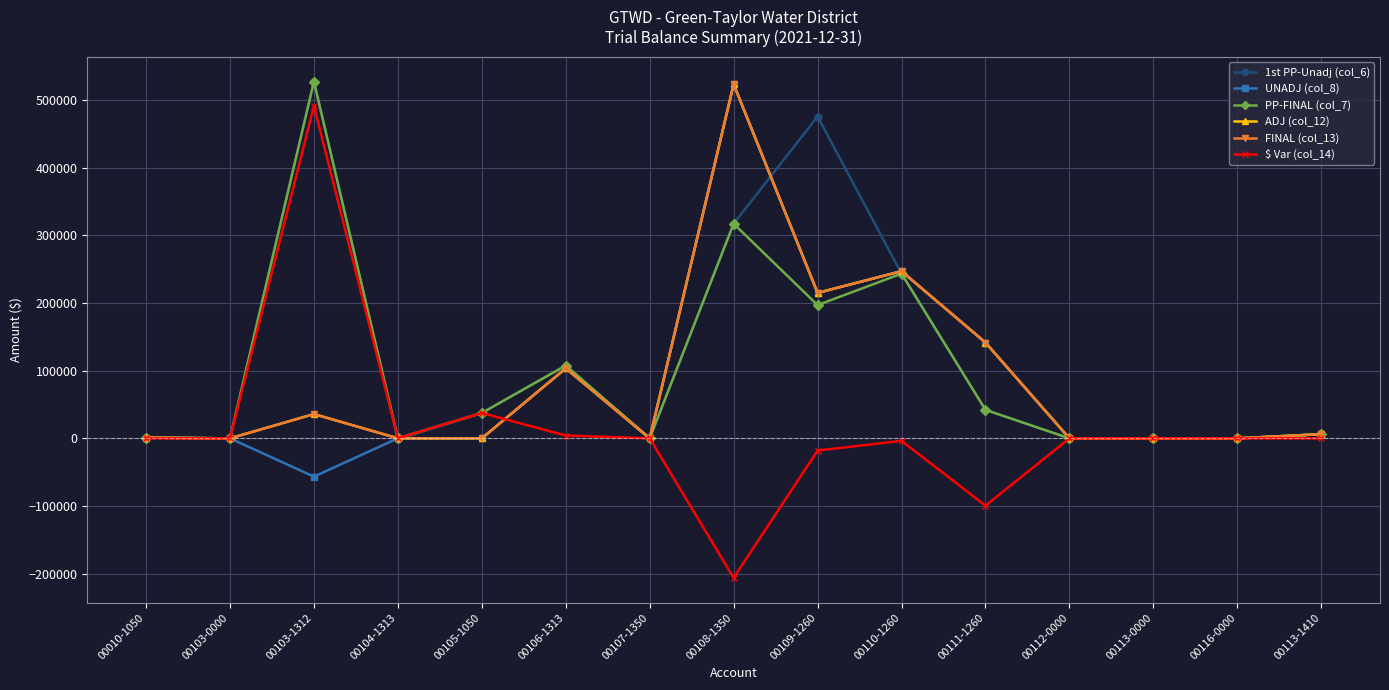

What is the maximum value shown in the chart?

527163.6